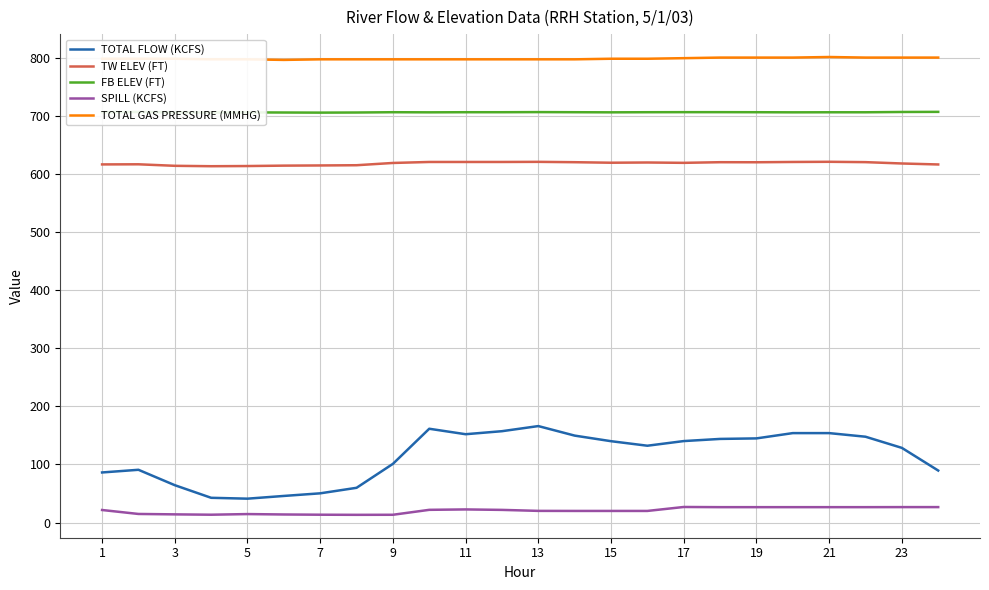

What is the maximum value for SPILL (KCFS)?

26.8